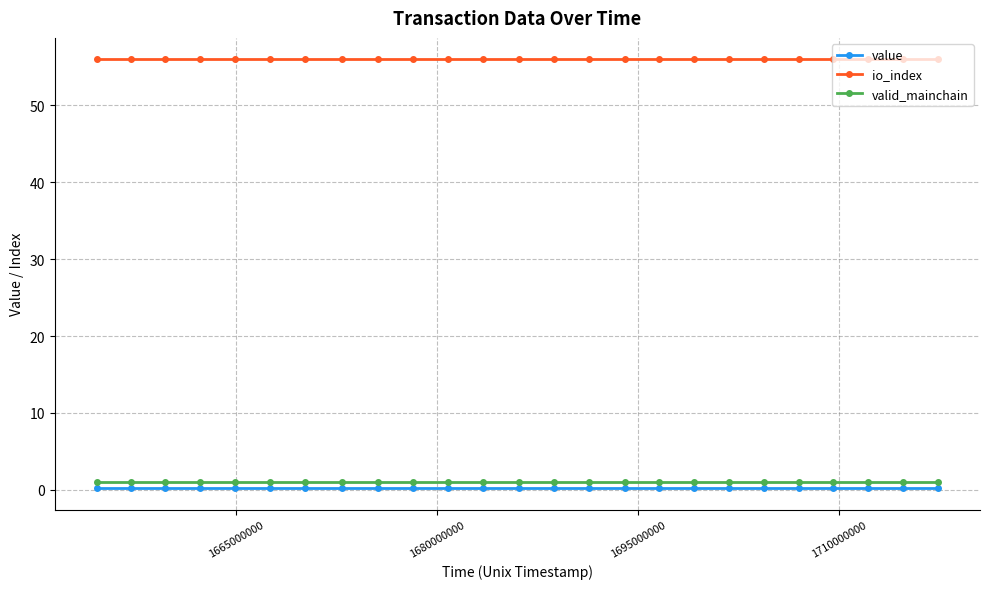

What is the average value of the valid_mainchain series?

1.0